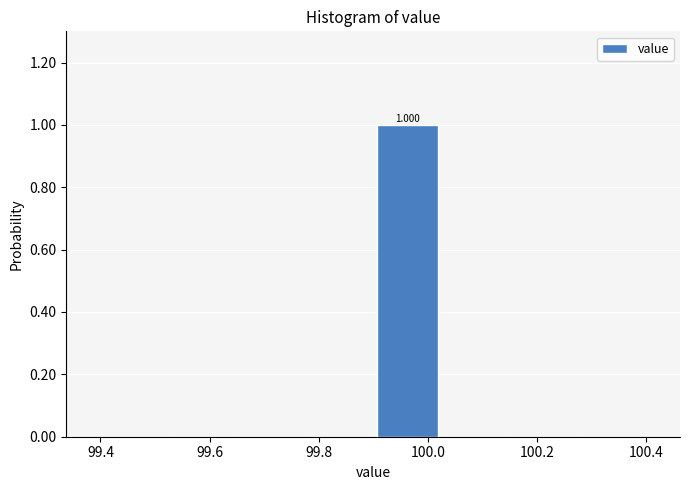

Over which range of the x-axis is the bar tallest?

99.900 to 100.025